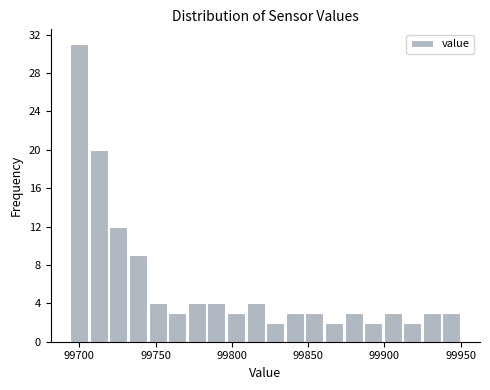

Around what value on the x-axis is the tallest bar? Give the approximate position of its centre, as read against the axis.

99700